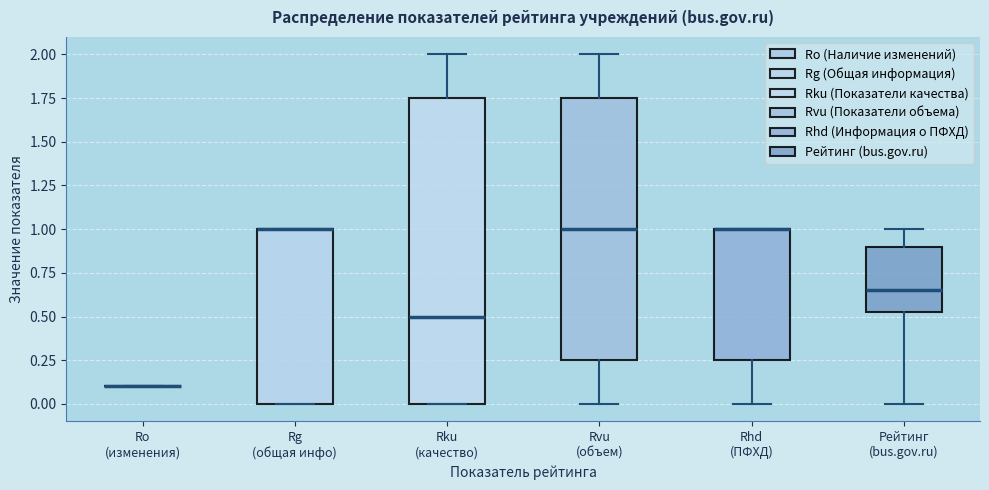

Reading left to right, transcribe this box plot: for each box, give where its median line is, the range the box spans, and where its two whiskers end, as read against the y-axis. The values are not printed on the chart, so give them approximately, as read against the axis.

Ro (изменения): box collapsed to a line at 0.10, whiskers 0.10 to 0.10
Rg (общая инфо): median 1.00 (drawn on the box's upper edge), box 0.00 to 1.00, whiskers 0.00 to 1.00
Rku (качество): median 0.50, box 0.00 to 1.75, whiskers 0.00 to 2.00
Rvu (объем): median 1.00, box 0.25 to 1.75, whiskers 0.00 to 2.00
Rhd (ПФХД): median 1.00 (drawn on the box's upper edge), box 0.25 to 1.00, whiskers 0.00 to 1.00
Рейтинг (bus.gov.ru): median 0.65, box 0.55 to 0.90, whiskers 0.00 to 1.00